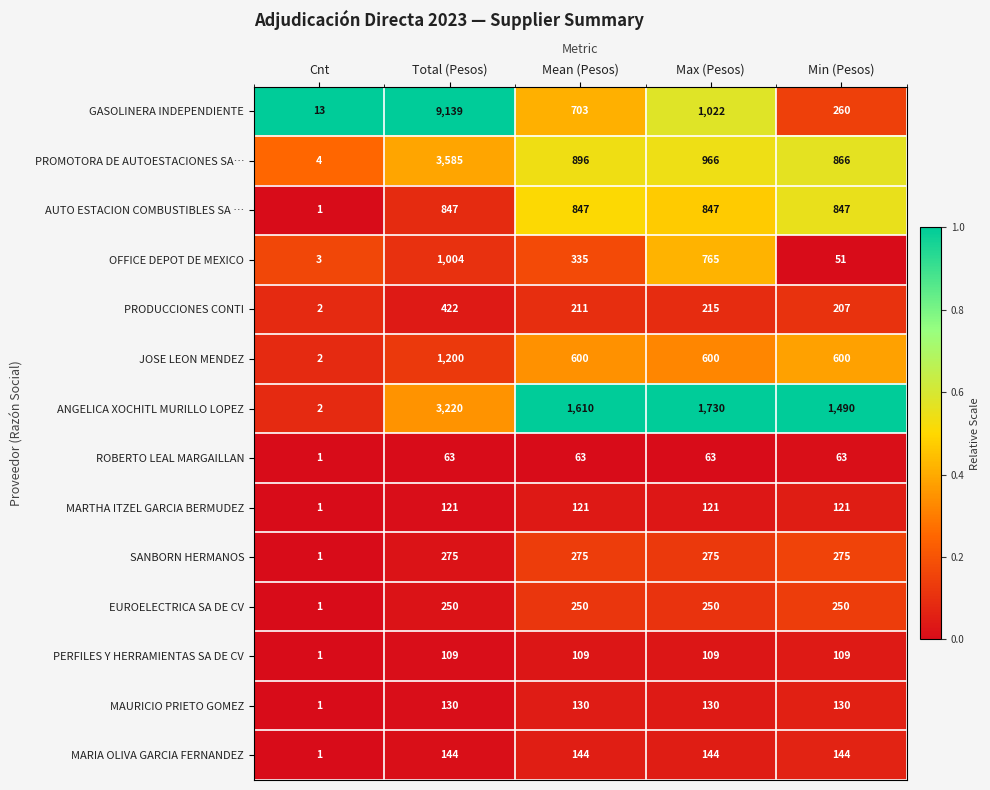

Between Cnt and Min (Pesos), which series saw the biggest shift?

ANGELICA XOCHITL MURILLO LOPEZ